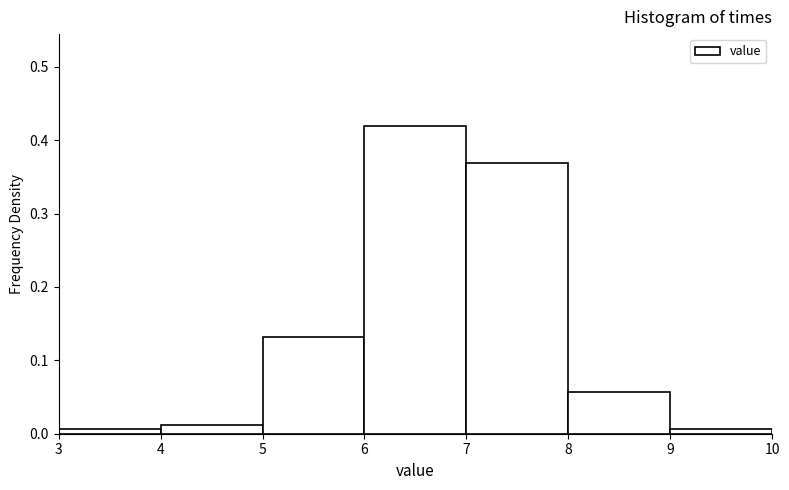

Which range on the x-axis has the tallest bar?

6 to 7